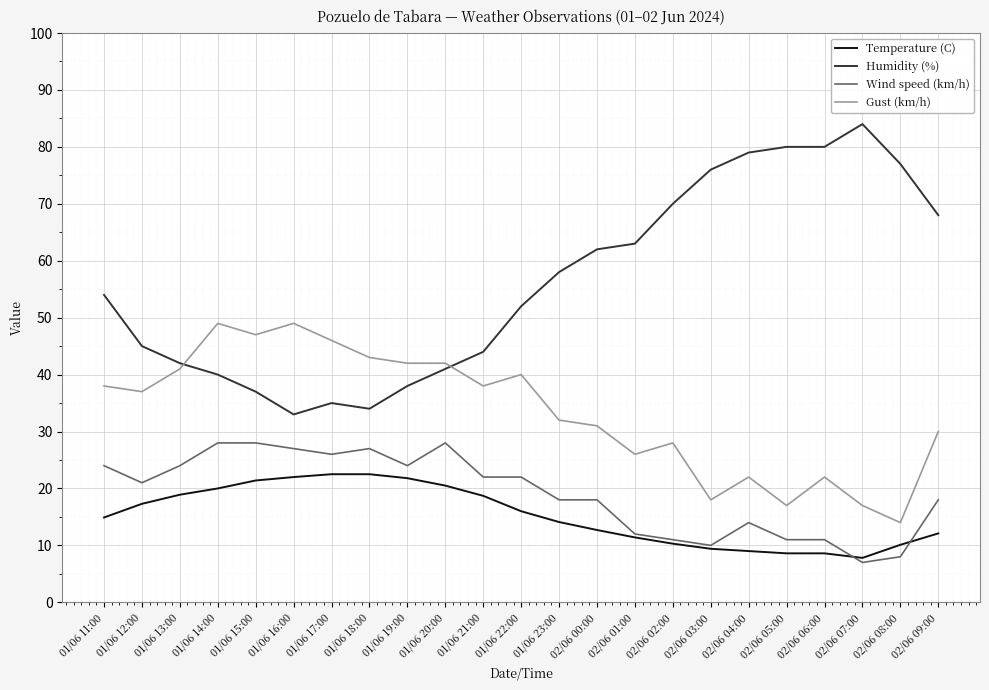

True or false: Humidity (%) and Temperature (C) intersect in this chart.

False